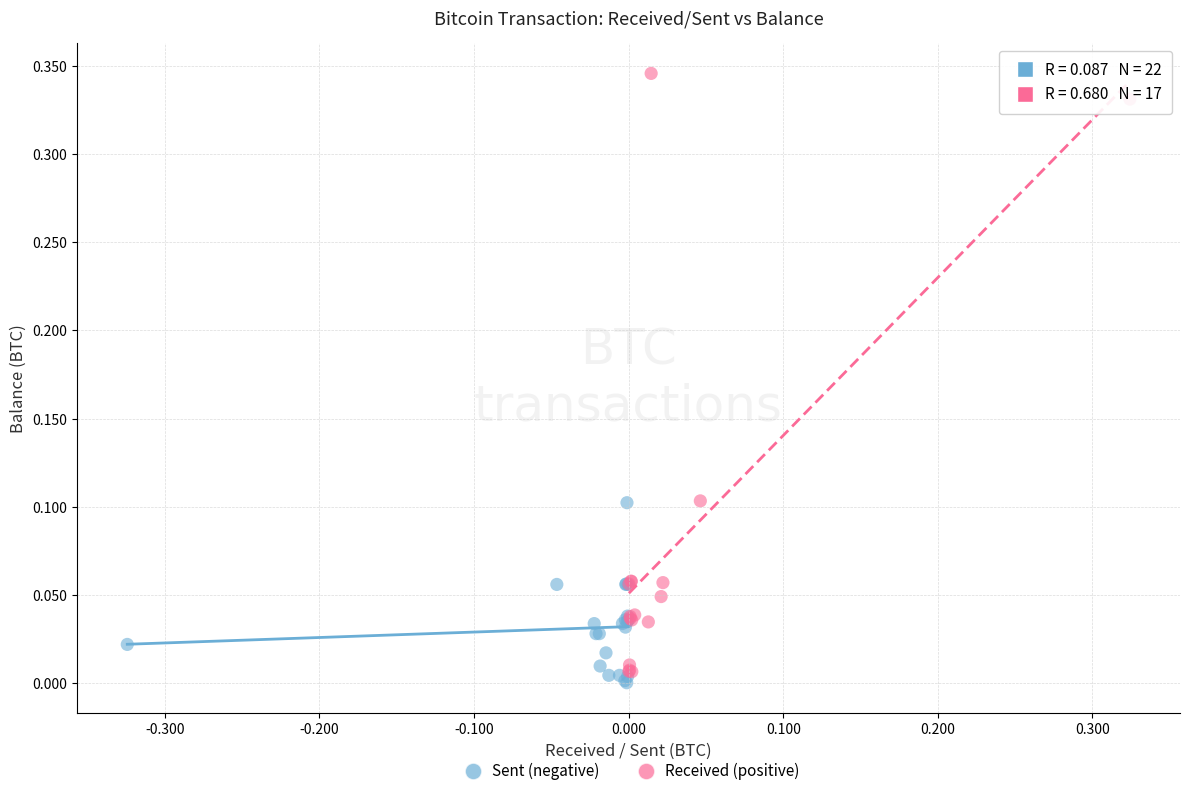

Which series reaches the minimum Y coordinate?

Sent (negative)